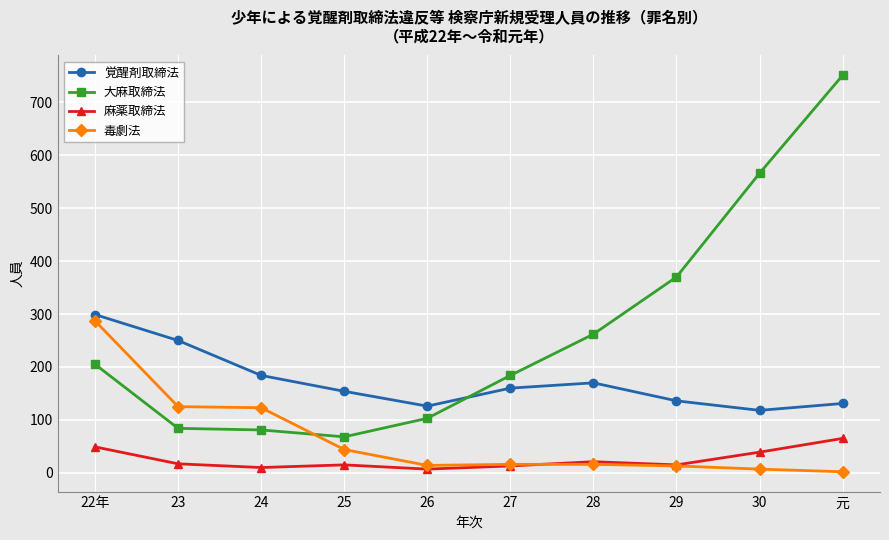

What is the difference between the highest and lowest values at 25?

139